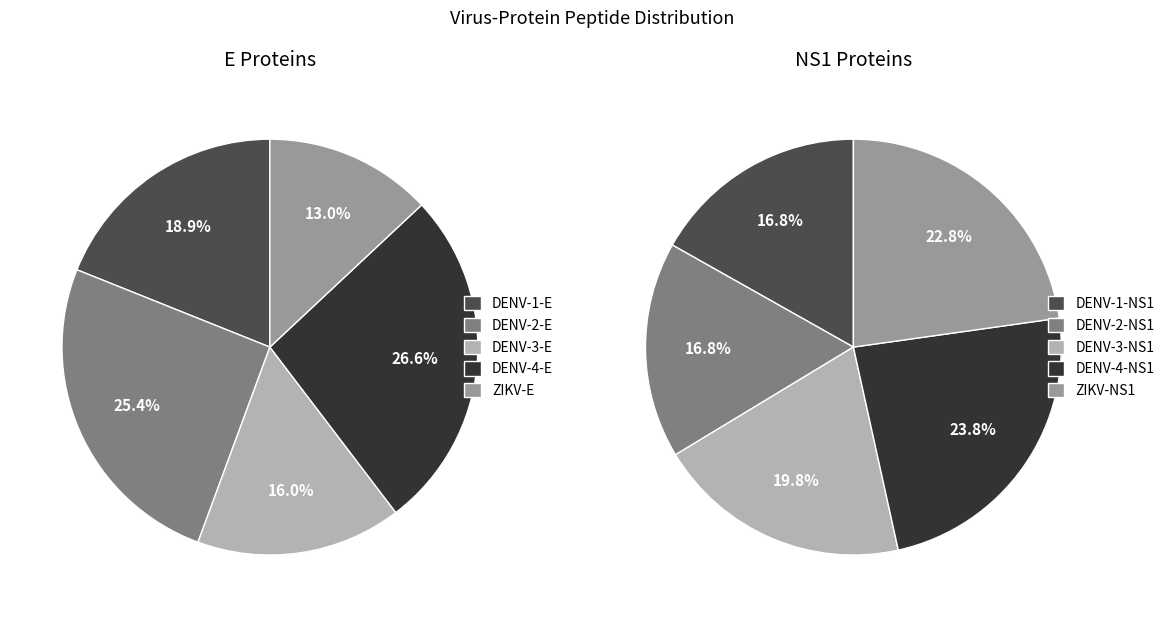

What is the change in value from DENV-1-NS1 to ZIKV-NS1?

+6